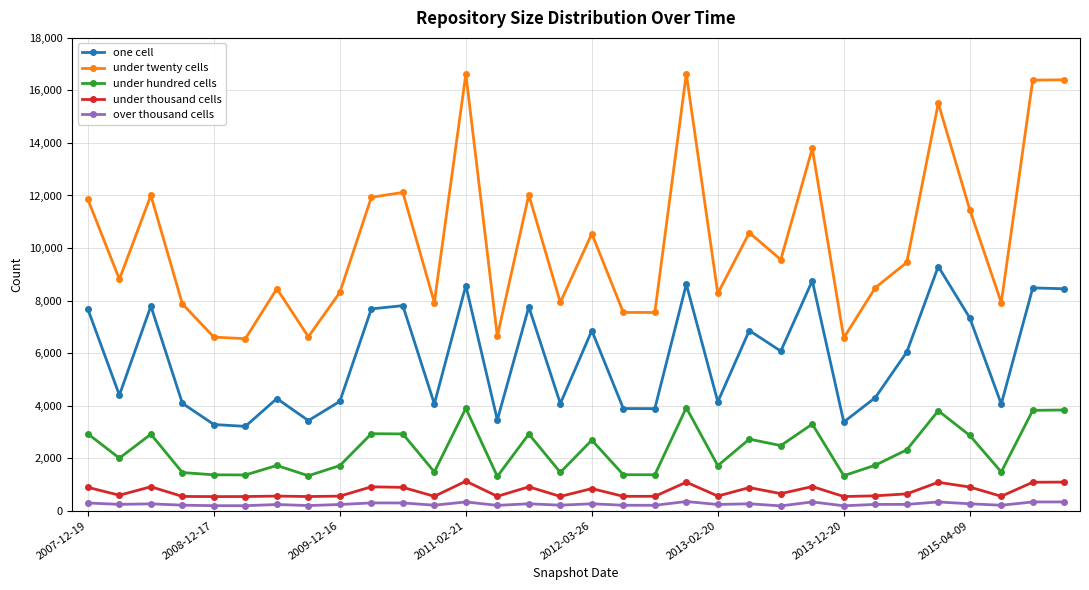

What is the greatest value displayed?

16635